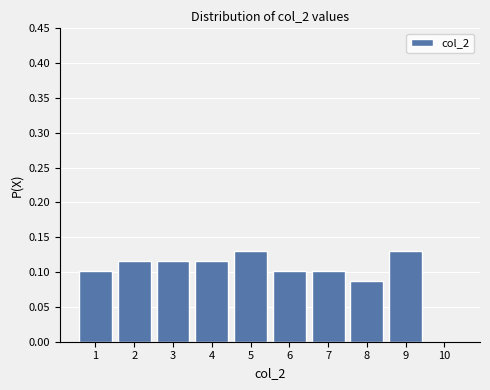

Reading left to right, list every bar in this chart as the range it spans on the x-axis followed by its height. The values are not printed on the chart, so give them approximately, as read against the axis.

0.5 to 1.5: 0.100
1.5 to 2.5: 0.115
2.5 to 3.5: 0.115
3.5 to 4.5: 0.115
4.5 to 5.5: 0.130
5.5 to 6.5: 0.100
6.5 to 7.5: 0.100
7.5 to 8.5: 0.085
8.5 to 9.5: 0.130
9.5 to 10.5: 0